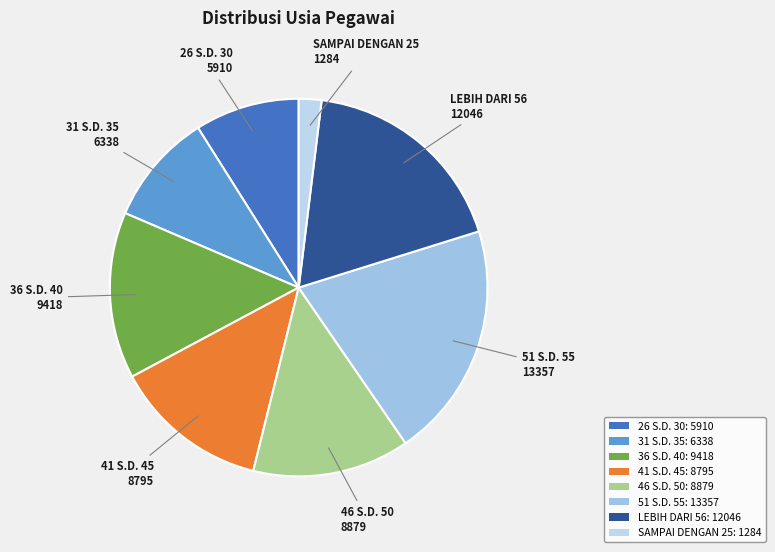

Does LEBIH DARI 56 account for over 50% of the chart?

No